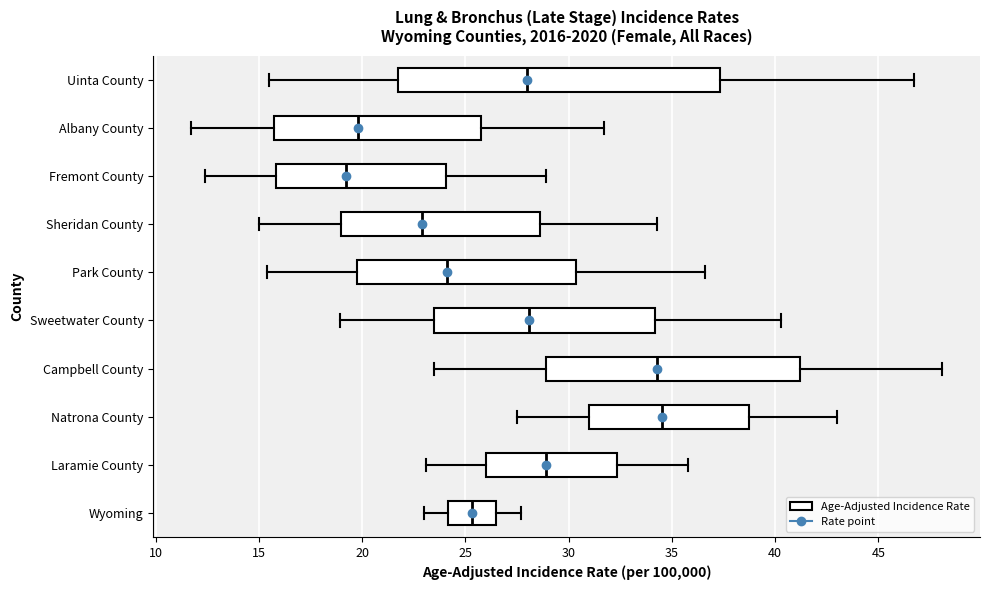

Which box is the widest, from its left edge to its right edge?

Uinta County